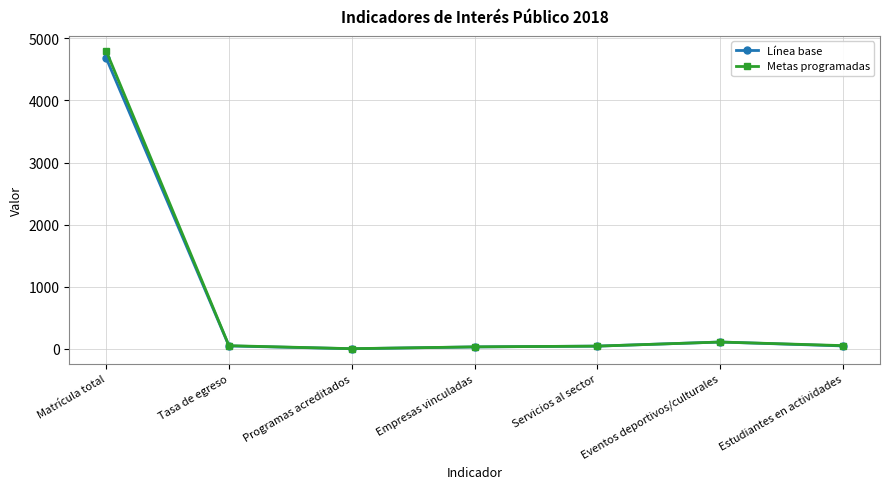

True or false: Línea base has a value of 6628 at Matrícula total.

False